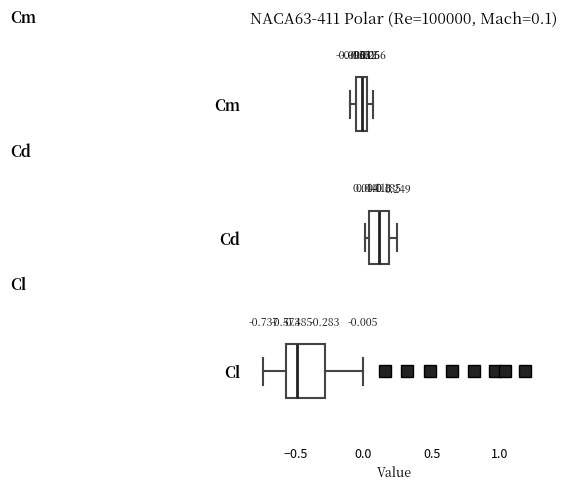

Which box has the furthest to the left median line?

Cl